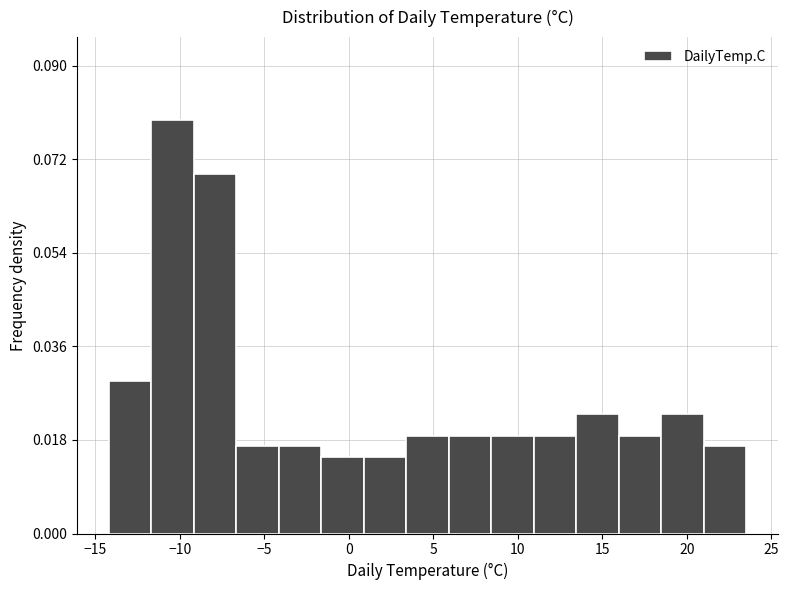

Over which range of the x-axis is the bar tallest?

-11.5 to -9.0